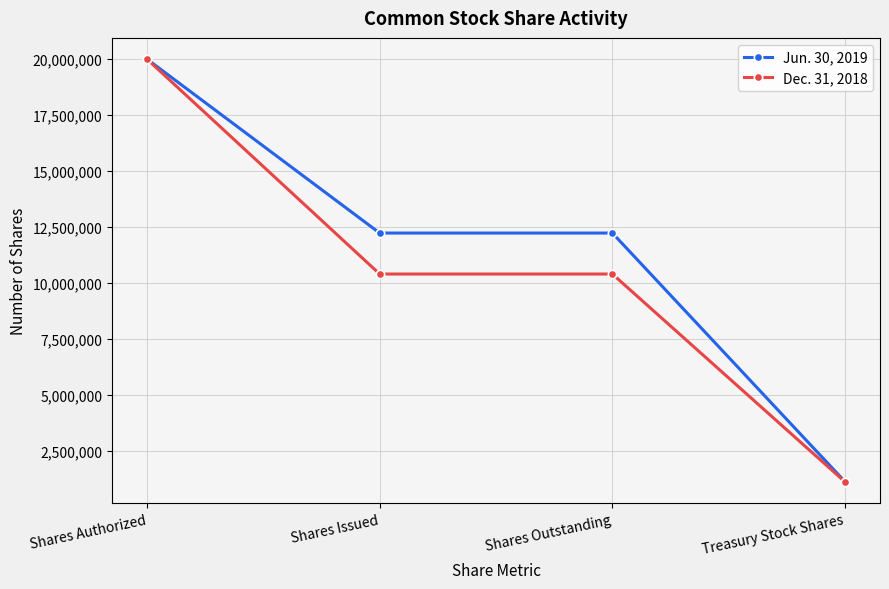

The value of Jun. 30, 2019 at Shares Outstanding is 12230000. True or false?

True